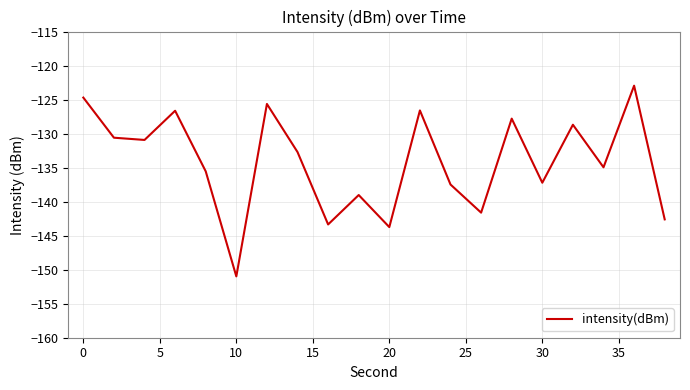

What is the difference between the maximum and minimum values?

28.0